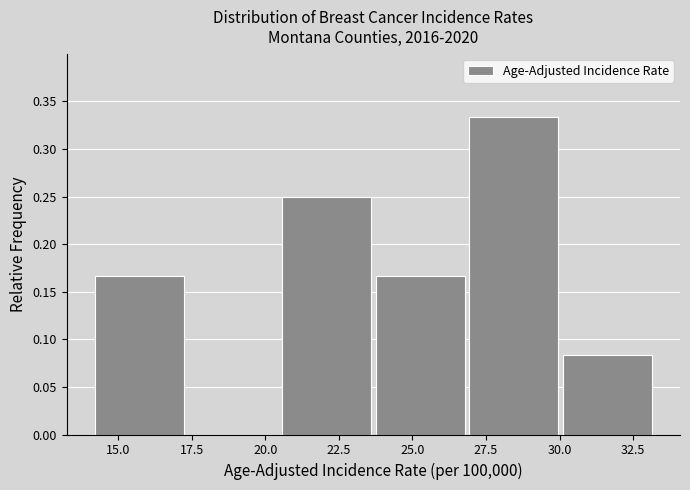

Reading left to right, list every bar in this chart as the range it spans on the x-axis followed by its height. Neither the bar edges nor the heights are printed on the chart, so give them approximately, as read against the axes.

14.0 to 17.5: 0.165
17.5 to 20.5: 0
20.5 to 24.0: 0.250
24.0 to 27.0: 0.165
27.0 to 30.0: 0.335
30.0 to 33.5: 0.085